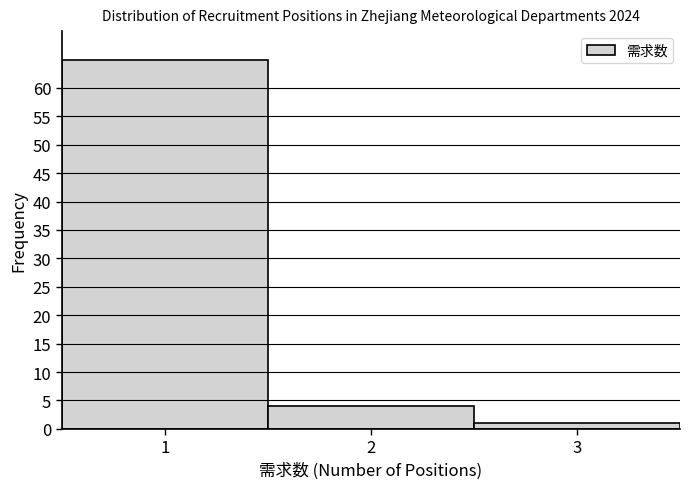

Reading left to right, list every bar in this chart as the range it spans on the x-axis followed by its height. The values are not printed on the chart, so give them approximately, as read against the axis.

0.5 to 1.5: 65
1.5 to 2.5: 4
2.5 to 3.5: 1